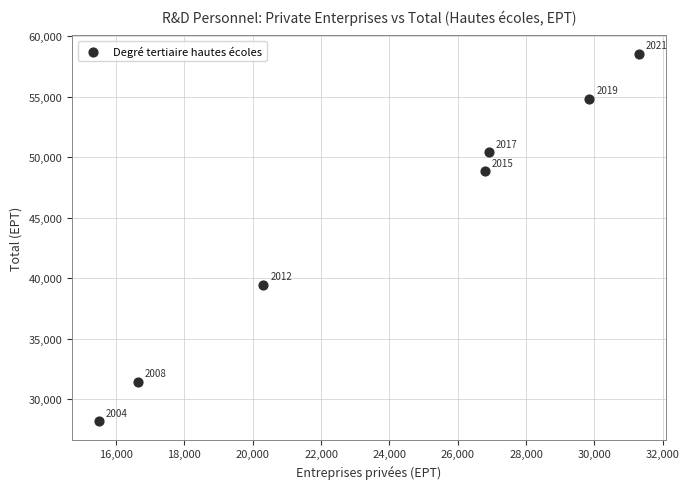

What is the range of X values (max minus min)?

15794.2